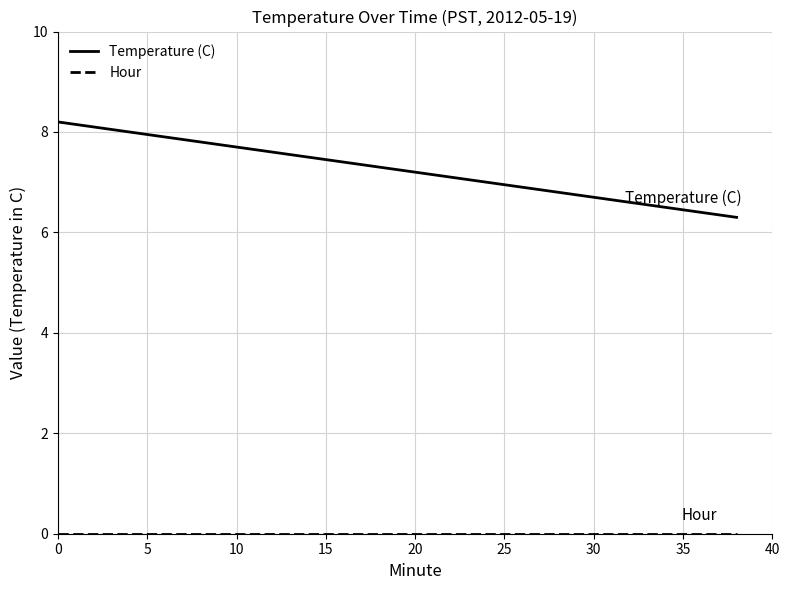

Which series has the largest total across all categories?

Temperature (C)